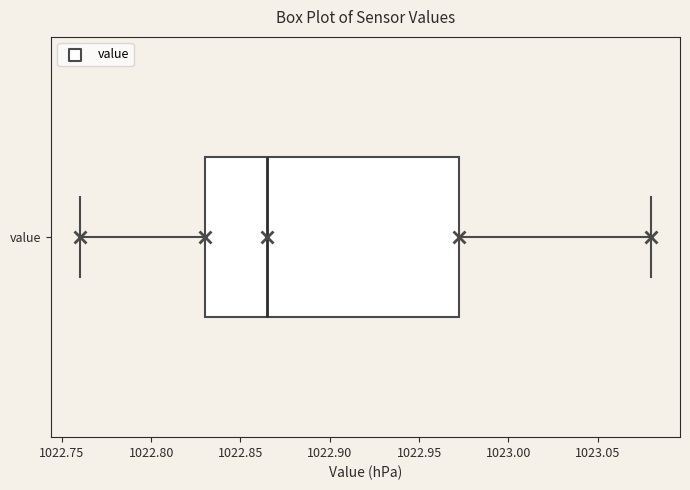

Where is the right edge of the box for value on the x-axis? The values are not printed on the chart, so give them approximately, as read against the axis.

1022.975